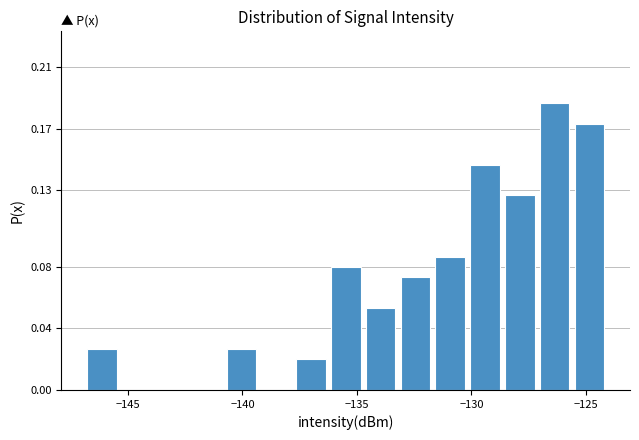

Around what value on the x-axis is the tallest bar? Give the approximate position of its centre, as read against the axis.

-126.5